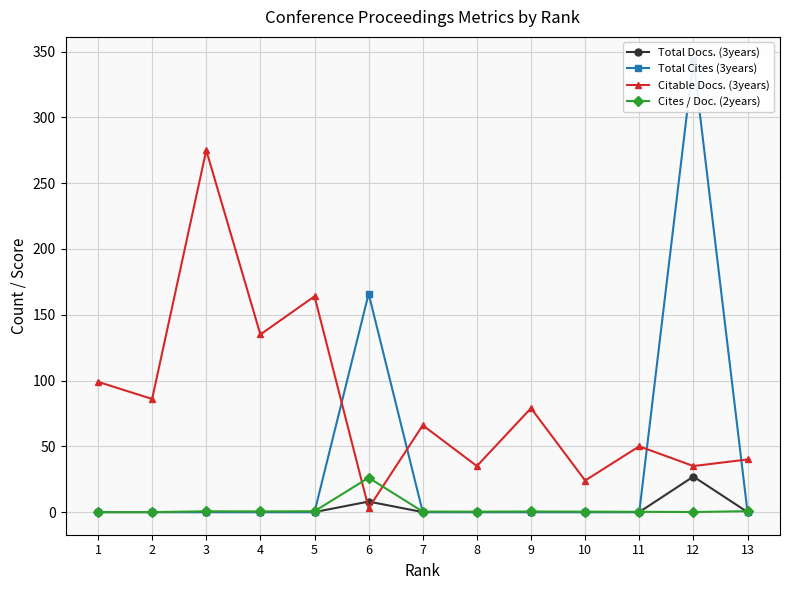

List the labels in order of Total Docs. (3years) value, largest first.

12, 6, 1, 2, 3, 4, 5, 7, 8, 9, 10, 11, 13